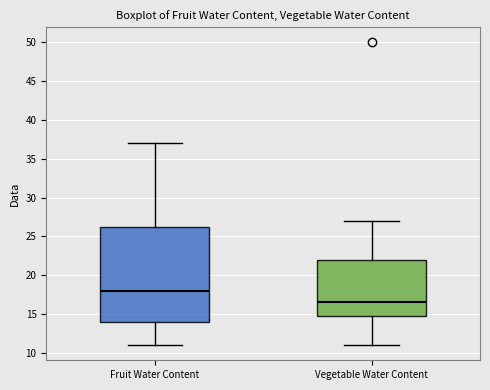

Reading left to right, transcribe this box plot: for each box, give where its median line is, the range the box spans, and where its two whiskers end, as read against the y-axis. The values are not printed on the chart, so give them approximately, as read against the axis.

Fruit Water Content: median 18.0, box 14.0 to 26.5, whiskers 11.0 to 37.0
Vegetable Water Content: median 16.5, box 15.0 to 22.0, whiskers 11.0 to 27.0